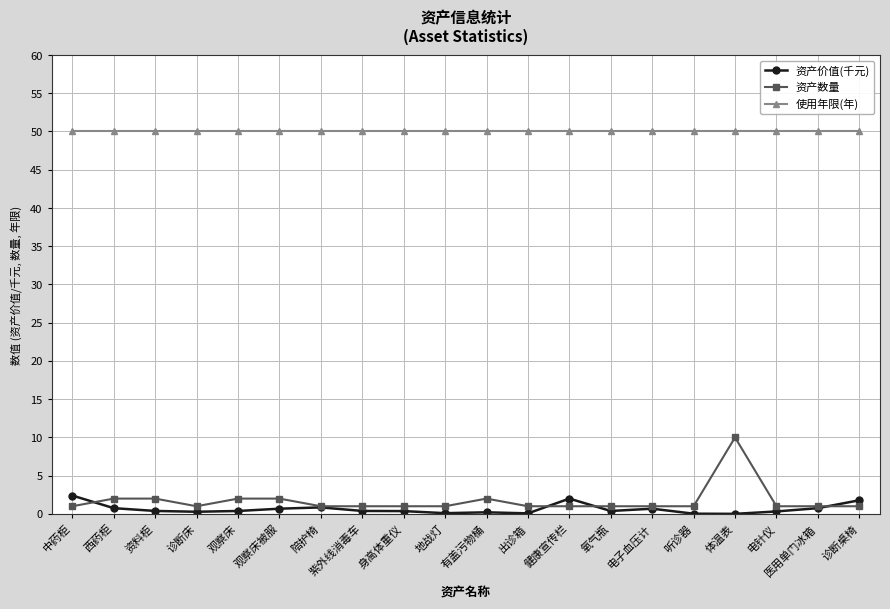

What is the greatest value displayed?

50.0